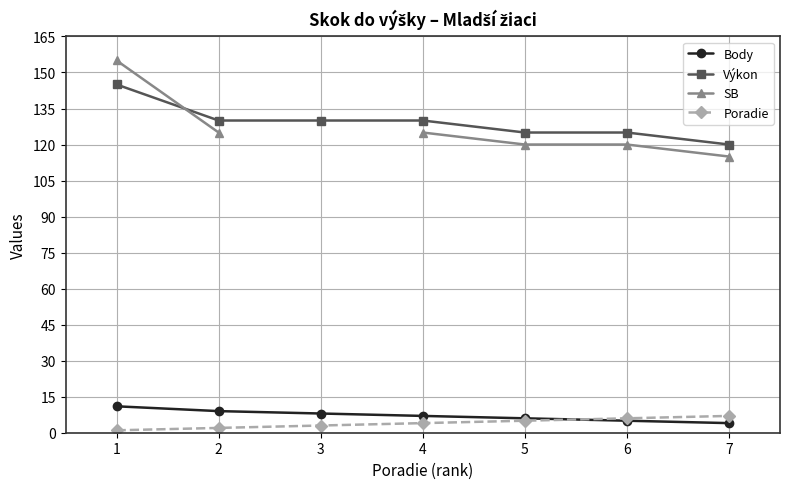

How many Body values are between 5 and 9?

5